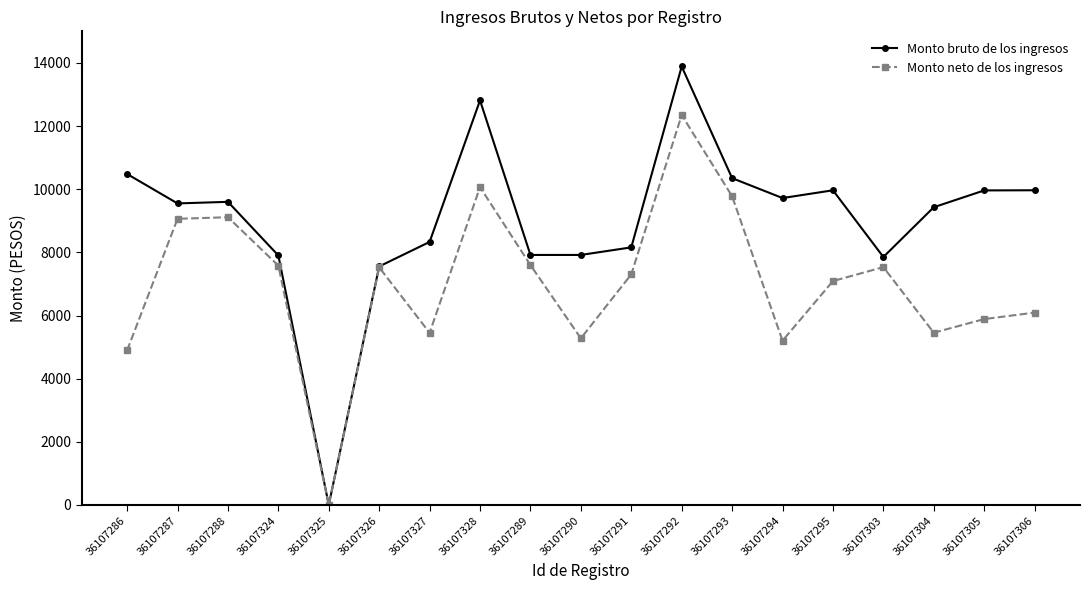

Which series has the largest range (max minus min)?

Monto bruto de los ingresos